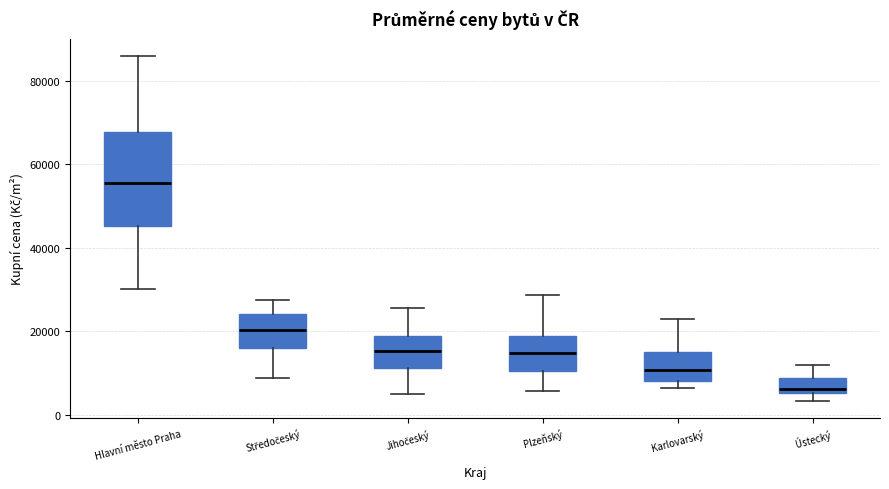

Comparing the boxes themselves (not the whiskers), which one is the tallest?

Hlavní město Praha